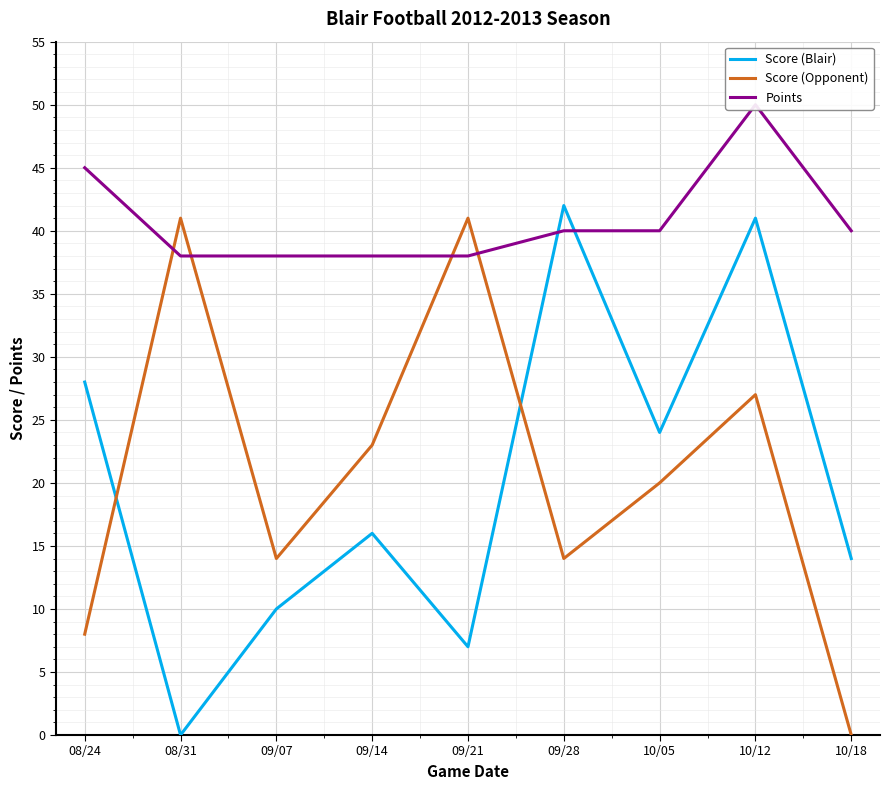

True or false: Score (Opponent) and Points intersect in this chart.

True